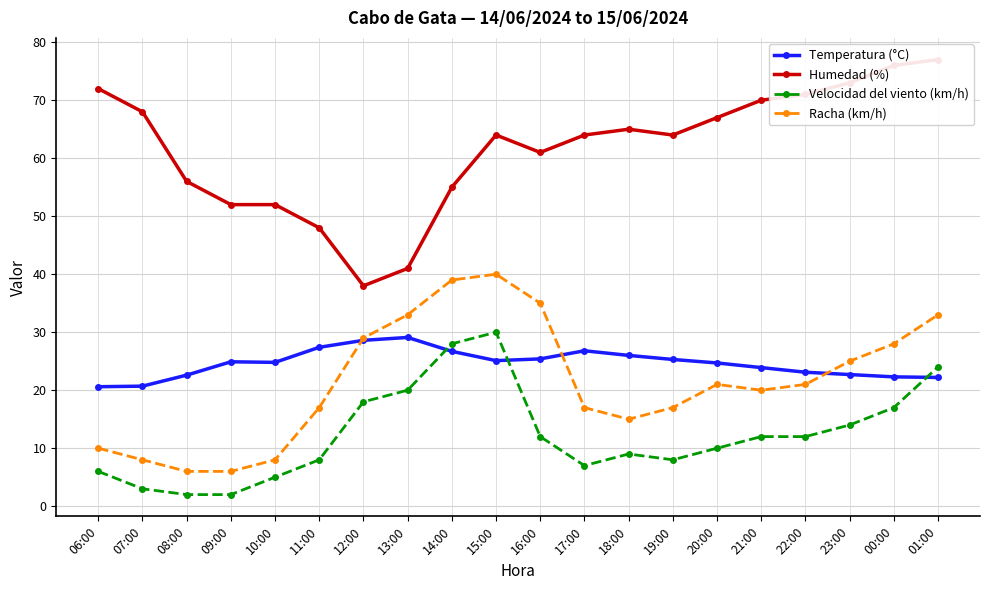

What is the label of the 20th point from the left?

01:00